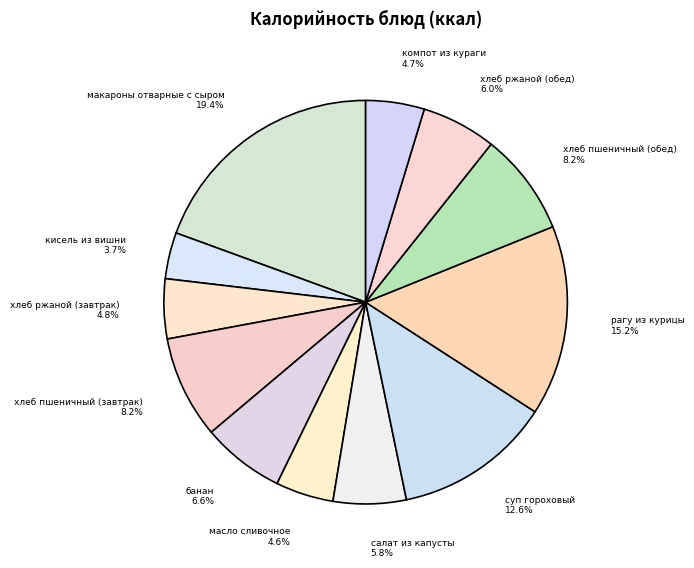

Is there any slice that represents more than half of the pie?

No